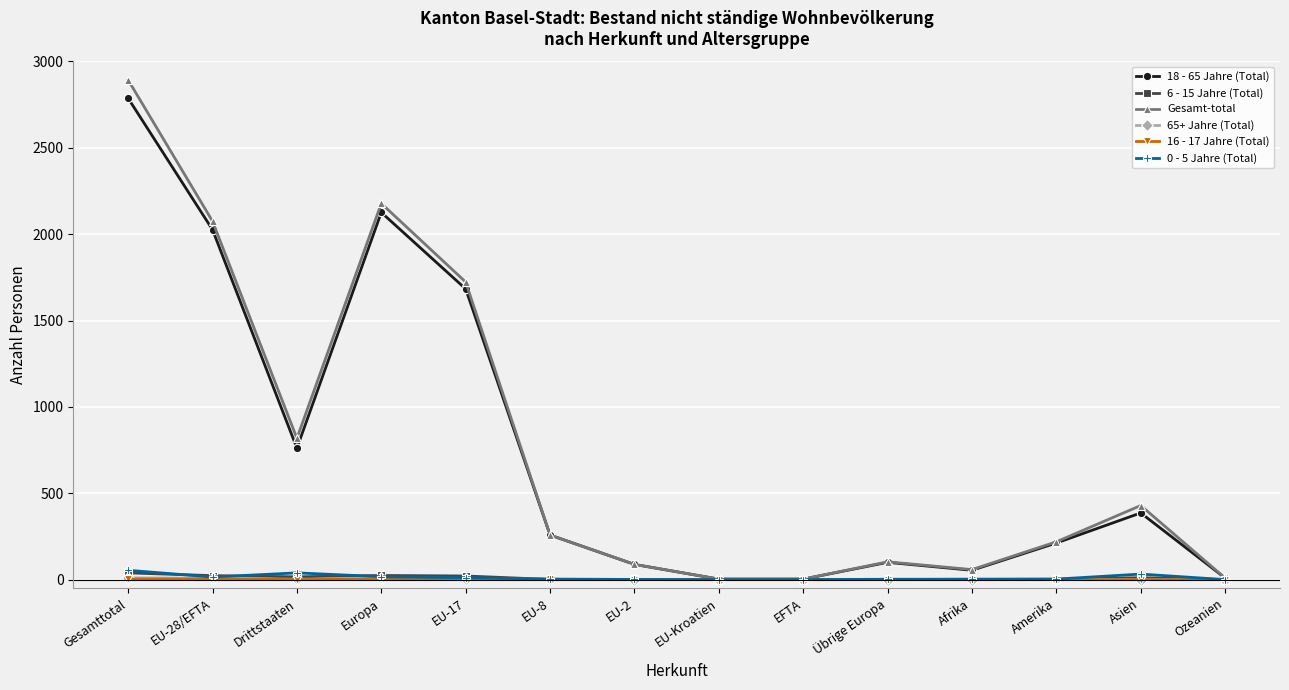

What position from the right is Amerika?

3